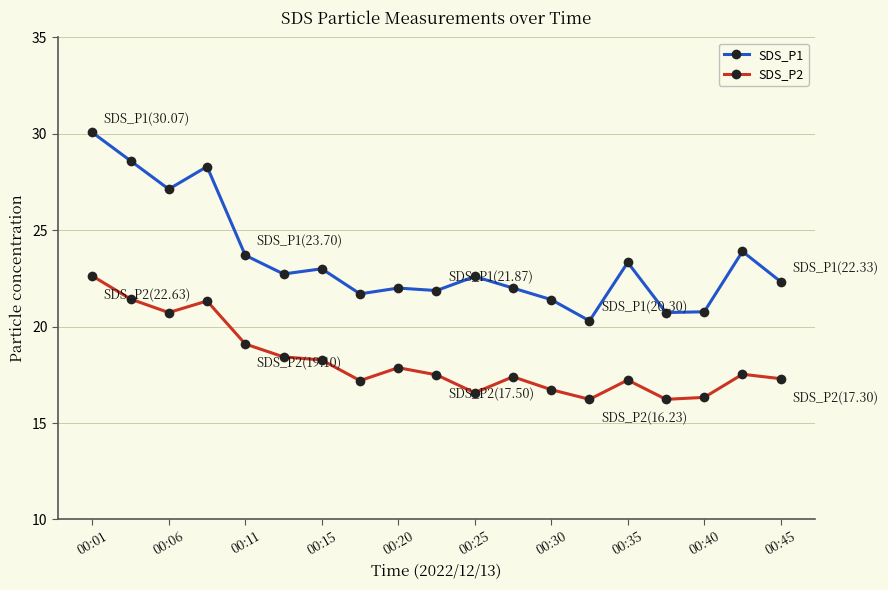

What is the difference between the second highest and minimum values in the SDS_P2 series?

5.2